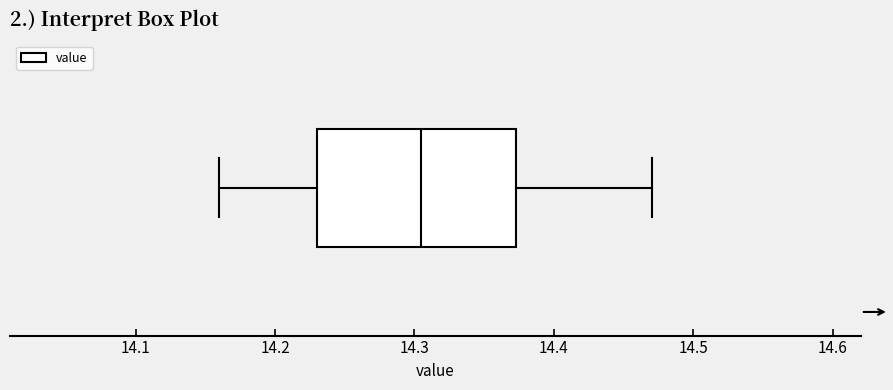

Read this box plot against the x-axis: the position of the median line, the range covered by the box, and the ends of both whiskers. The values are not printed on the chart, so give them approximately, as read against the axis.

median 14.31, box 14.23 to 14.37, whiskers 14.16 to 14.47